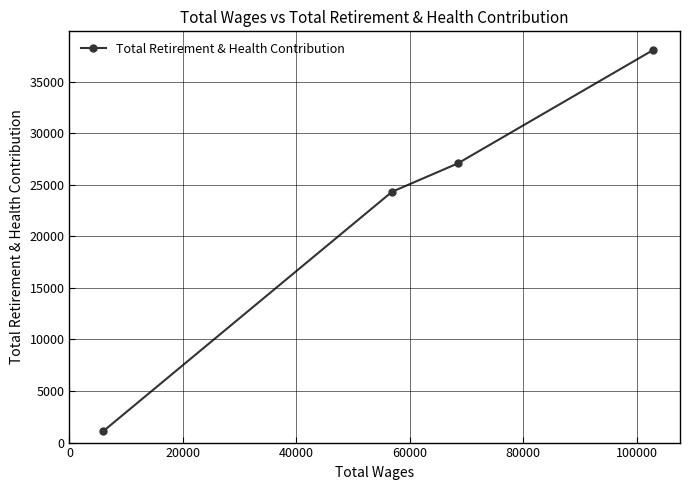

What is the minimum value shown in the chart?

1122